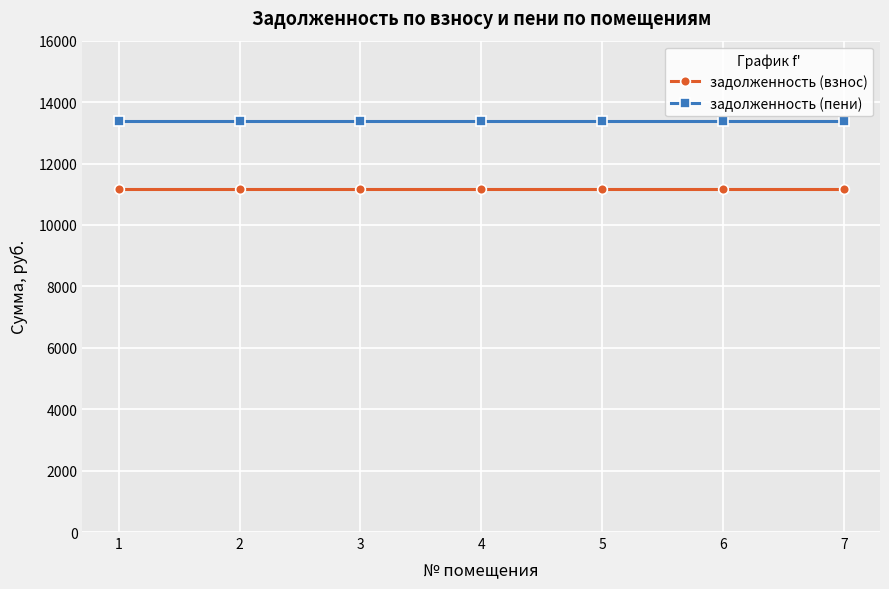

True or false: задолженность (пени) and задолженность (взнос) intersect in this chart.

False